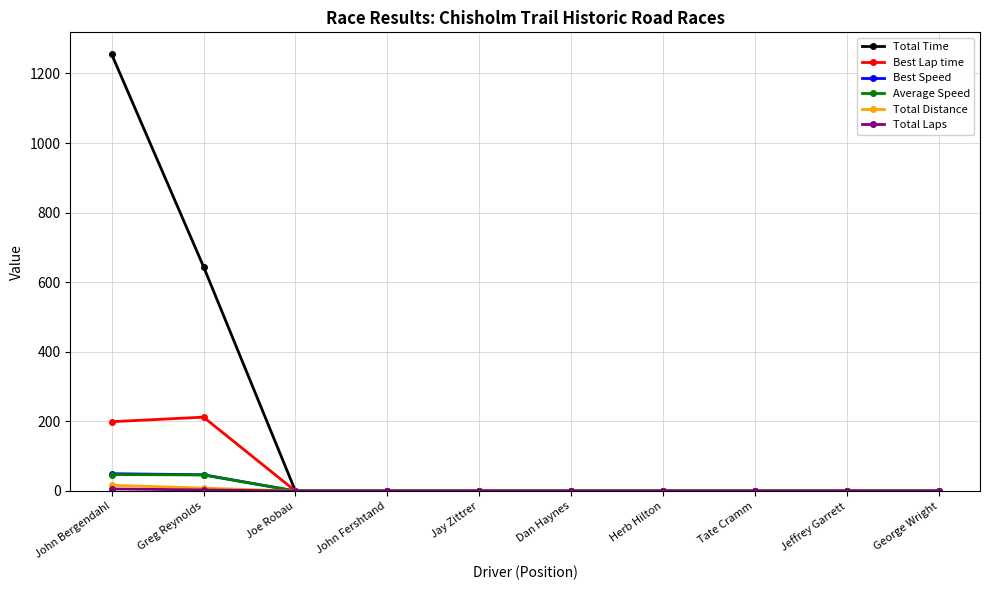

At which category does the chart reach its peak across all series?

John Bergendahl